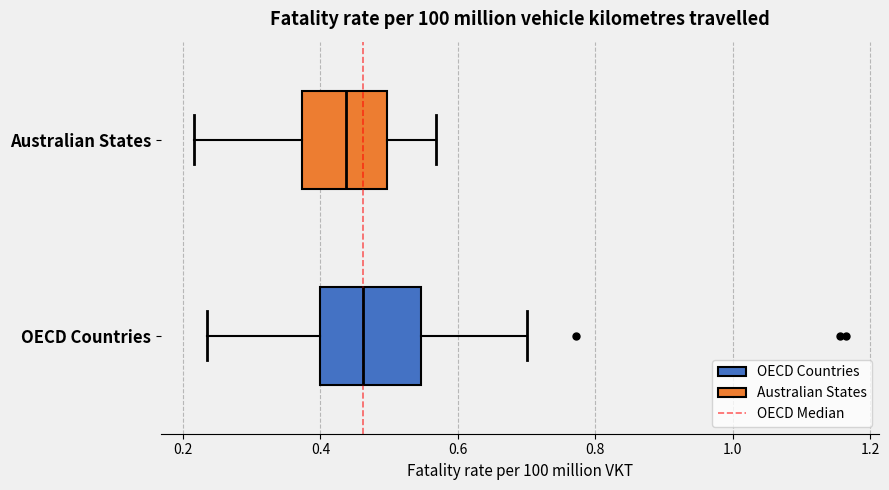

Reading bottom to top, read every box against the x-axis: the position of its median line, the range the box covers, and the ends of its whiskers. The values are not printed on the chart, so give them approximately, as read against the axis.

OECD Countries: median 0.46, box 0.40 to 0.54, whiskers 0.24 to 0.70
Australian States: median 0.44, box 0.38 to 0.50, whiskers 0.22 to 0.56